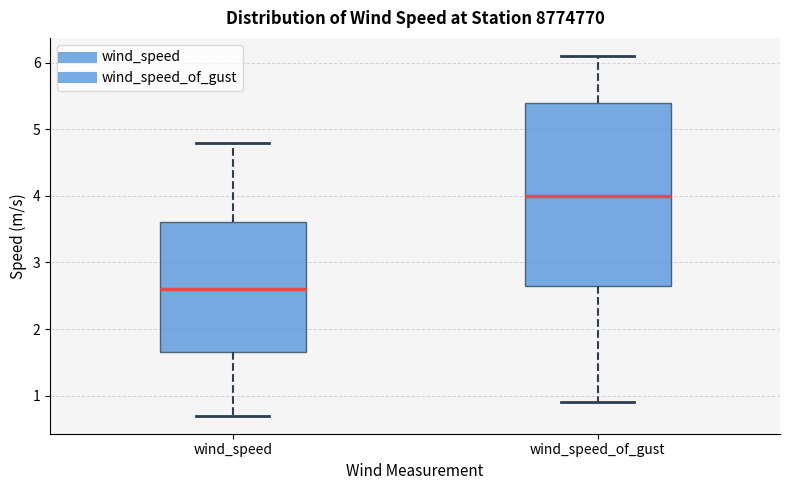

Reading left to right, read every box against the y-axis: the position of its median line, the range the box covers, and the ends of its whiskers. The values are not printed on the chart, so give them approximately, as read against the axis.

wind_speed: median 2.6, box 1.7 to 3.6, whiskers 0.7 to 4.8
wind_speed_of_gust: median 4.0, box 2.7 to 5.4, whiskers 0.9 to 6.1